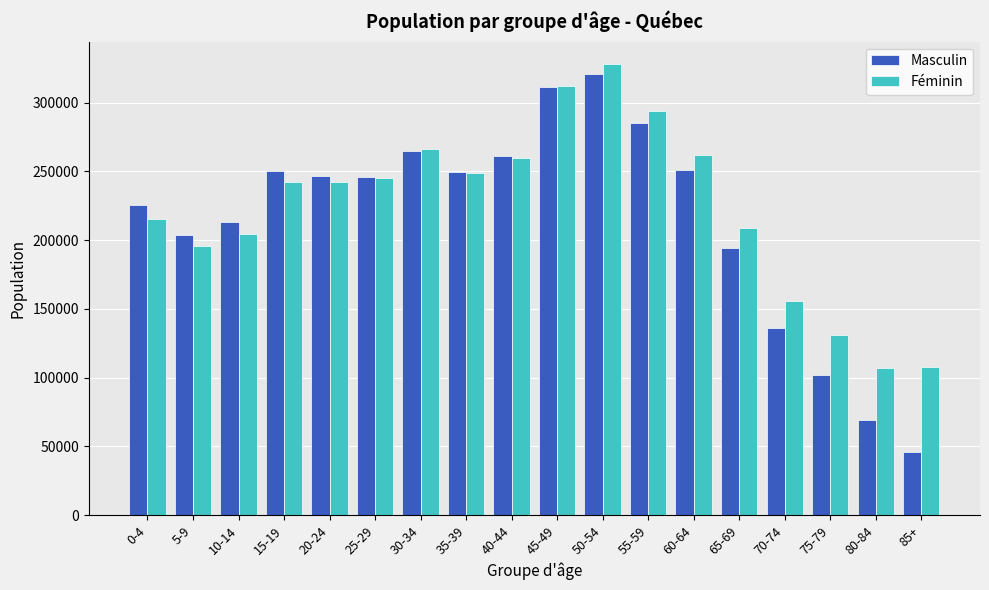

At which label does Masculin reach its peak?

50-54